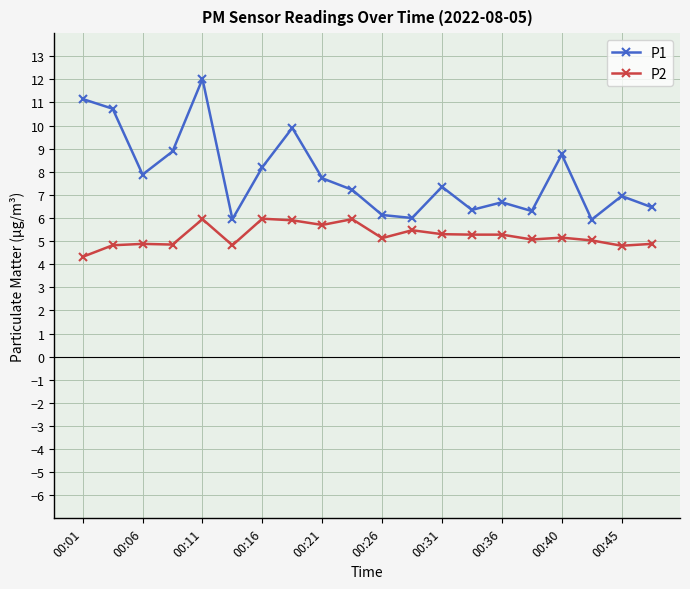

True or false: P1 has more than 2 interior local peaks.

True